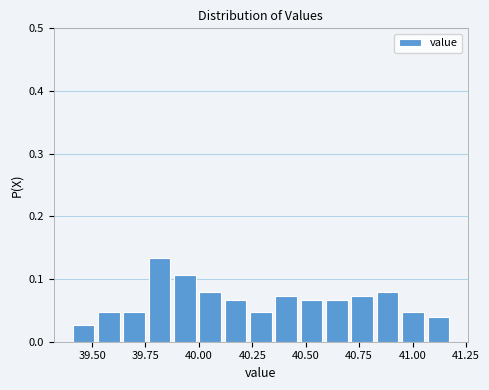

Read against the x-axis, roughly where is the centre of the tallest bar?

39.80